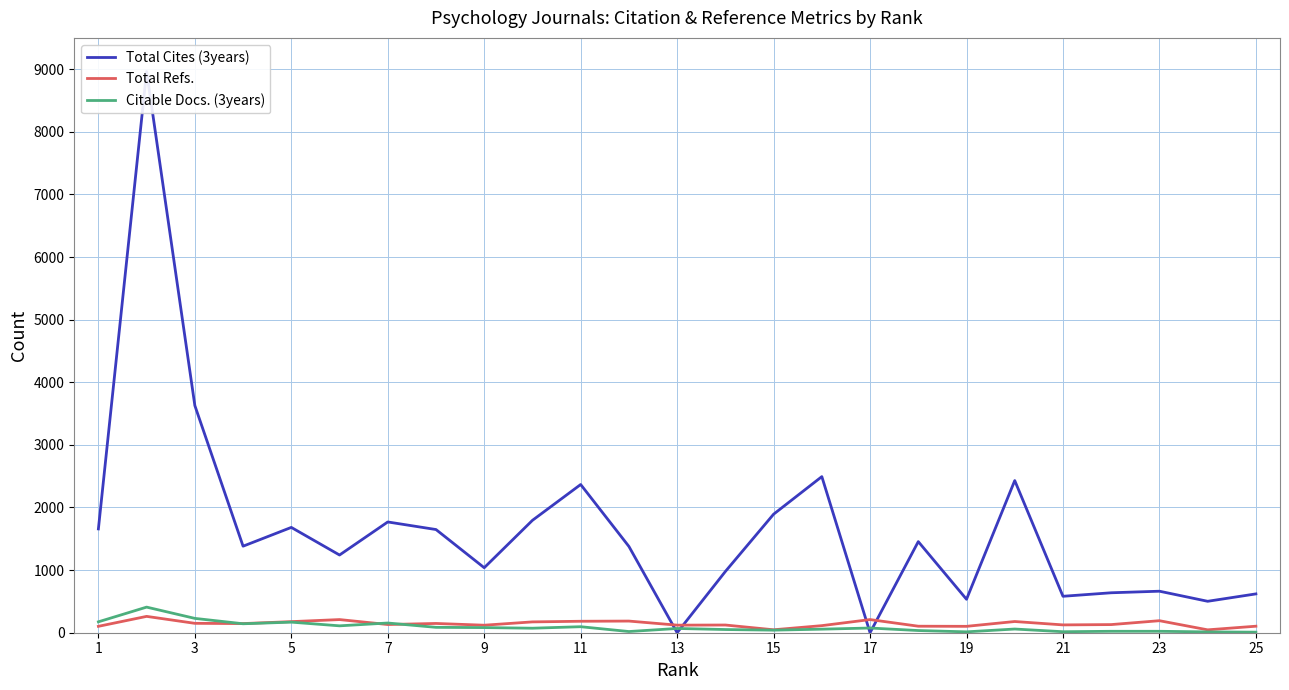

At how many categories does at least one series exceed 389?

23